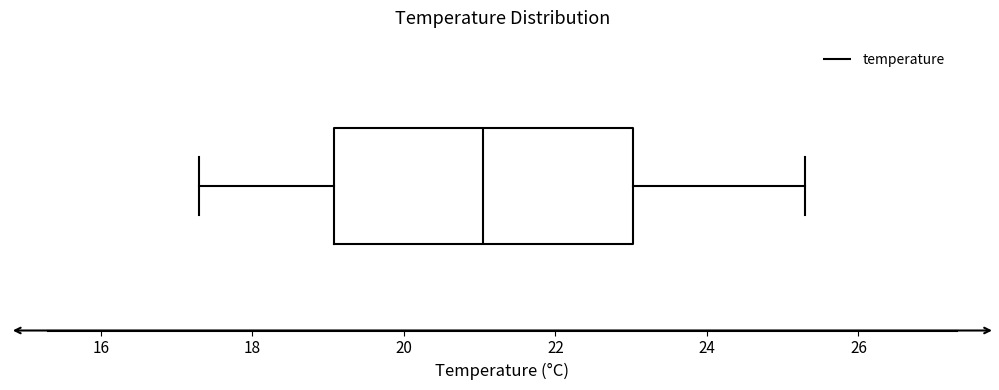

Transcribe this box plot: give where the median line is, the range the box spans, and where the two whiskers end, as read against the x-axis. The values are not printed on the chart, so give them approximately, as read against the axis.

median 21.0, box 19.0 to 23.0, whiskers 17.4 to 25.4